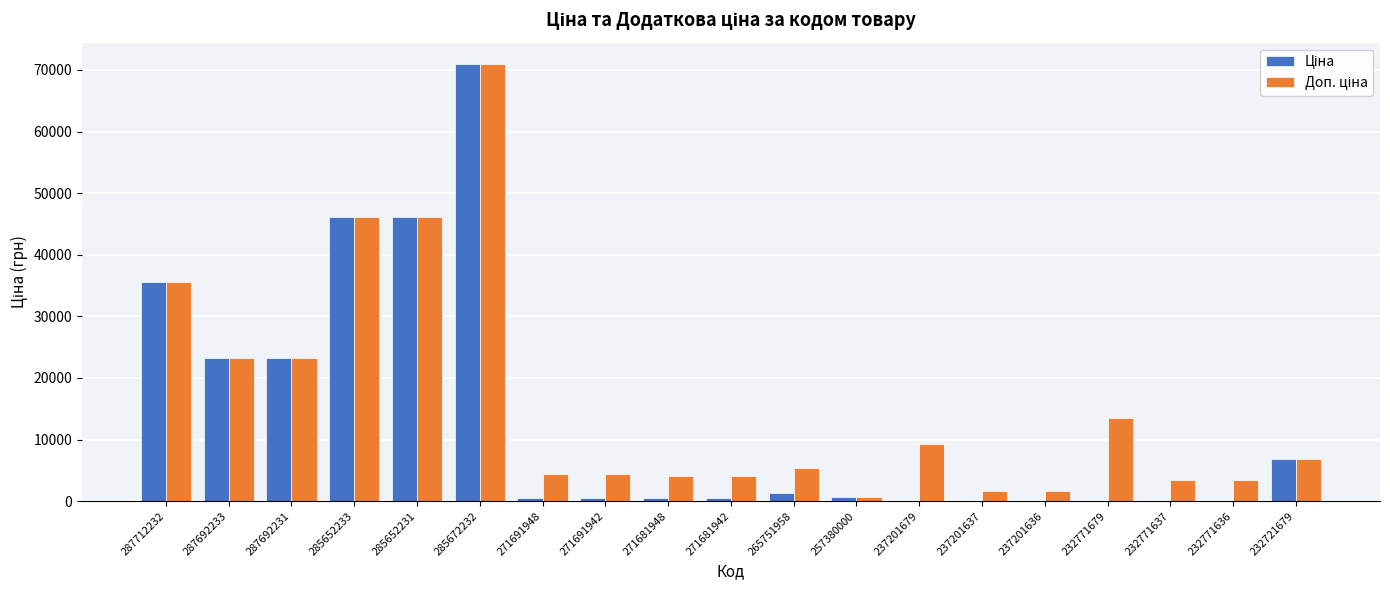

At which category is the sum across all series the highest?

285672232